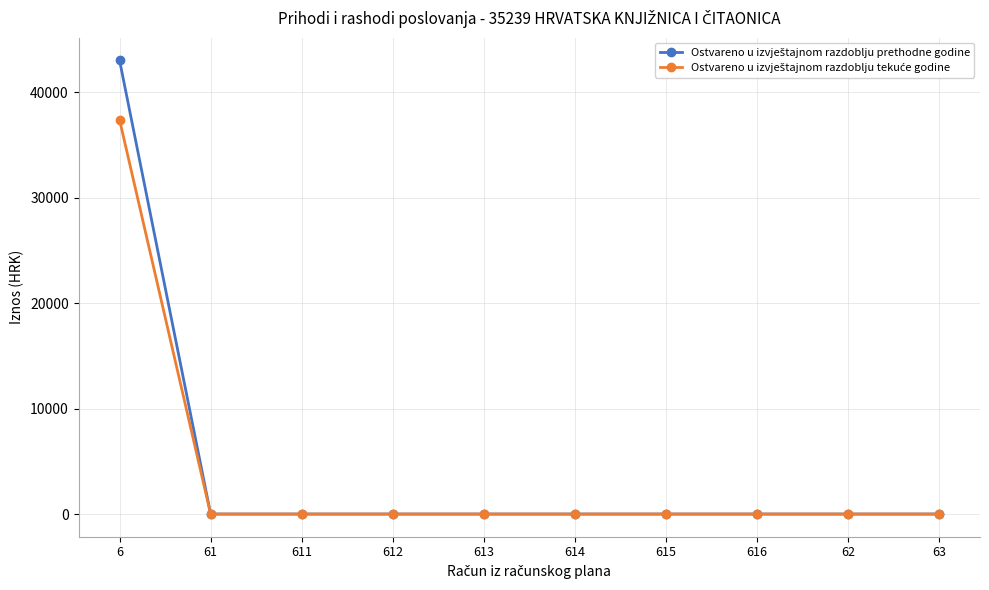

At which category is the sum across all series the highest?

6